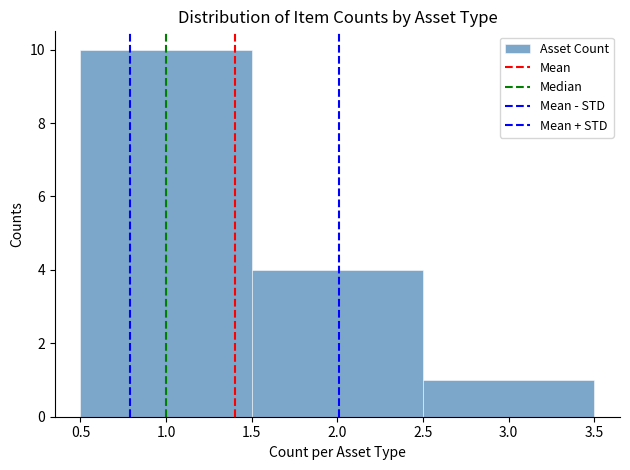

Reading left to right, list every bar in this chart as the range it spans on the x-axis followed by its height. The values are not printed on the chart, so give them approximately, as read against the axis.

0.5 to 1.5: 10
1.5 to 2.5: 4
2.5 to 3.5: 1